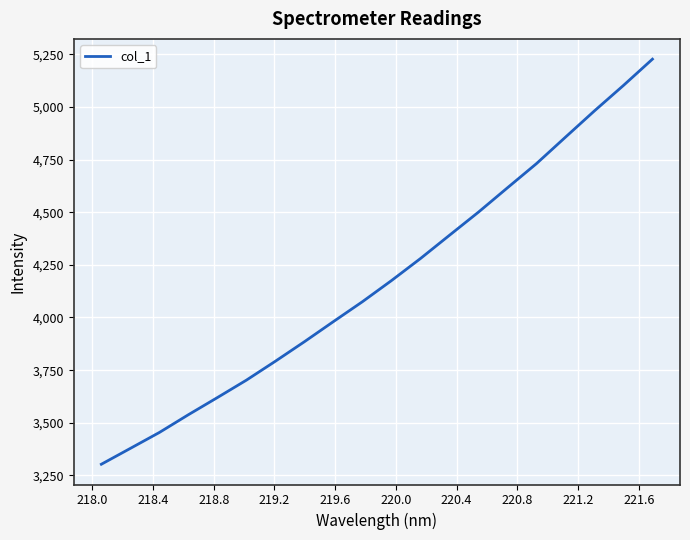

How many lines are shown in the chart?

1